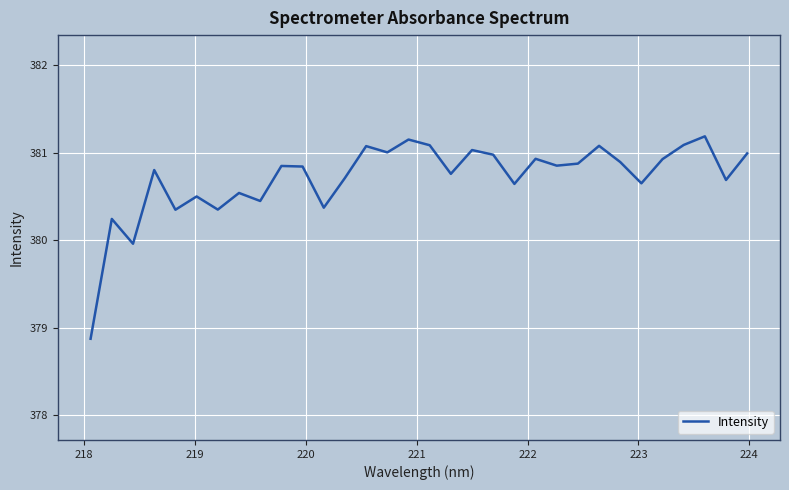

What is the greatest value displayed?

381.2